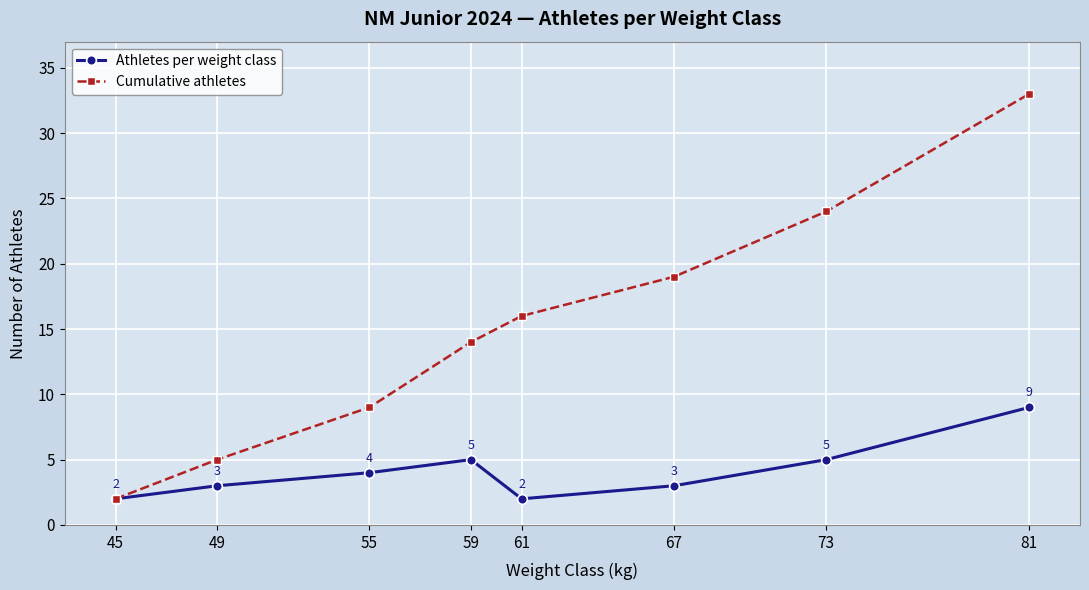

What are all the series names shown in the legend?

Athletes per weight class, Cumulative athletes